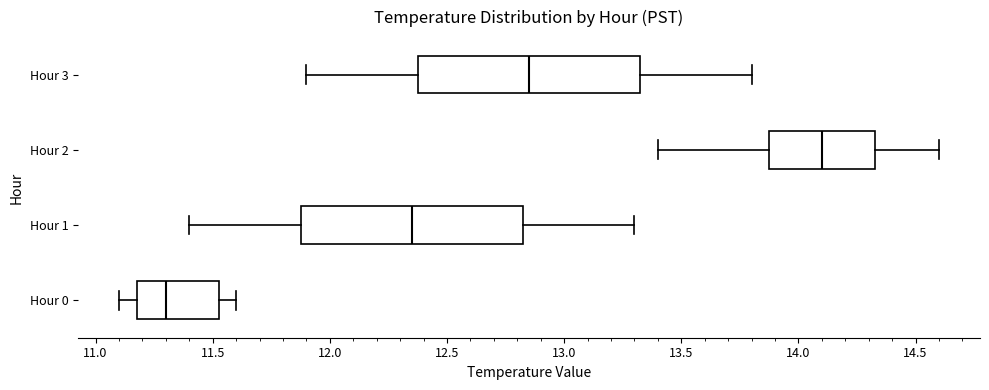

Reading bottom to top, transcribe this box plot: for each box, give where its median line is, the range the box spans, and where its two whiskers end, as read against the x-axis. The values are not printed on the chart, so give them approximately, as read against the axis.

Hour 0: median 11.30, box 11.20 to 11.55, whiskers 11.10 to 11.60
Hour 1: median 12.35, box 11.90 to 12.85, whiskers 11.40 to 13.30
Hour 2: median 14.10, box 13.90 to 14.35, whiskers 13.40 to 14.60
Hour 3: median 12.85, box 12.40 to 13.35, whiskers 11.90 to 13.80